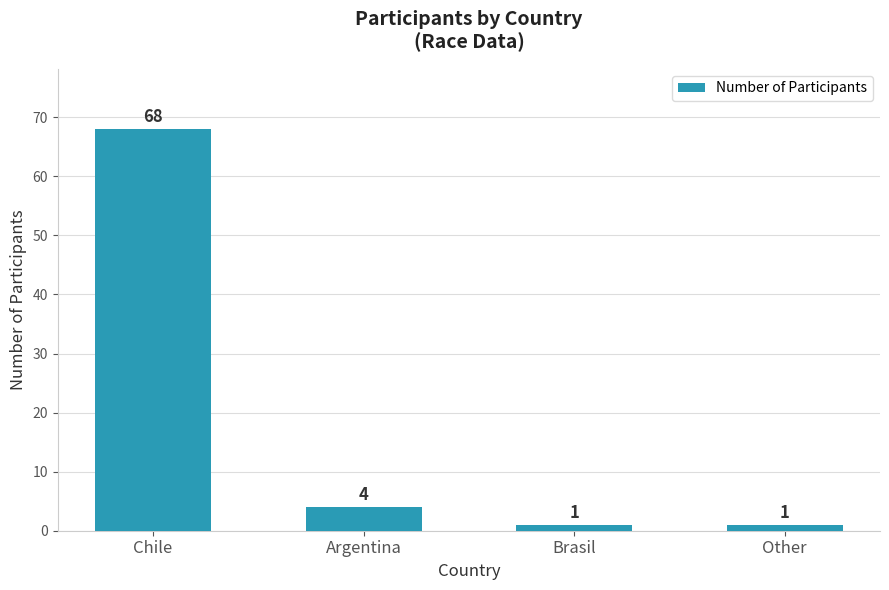

How many values are below 4?

2